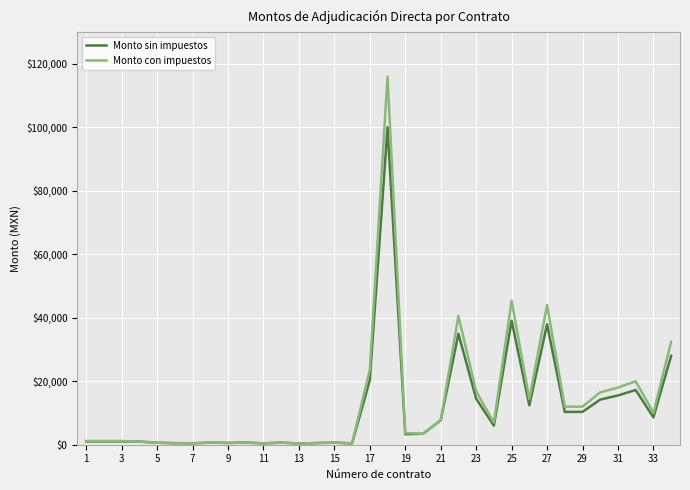

List the series in order of their peak value, lowest first.

Monto sin impuestos, Monto con impuestos